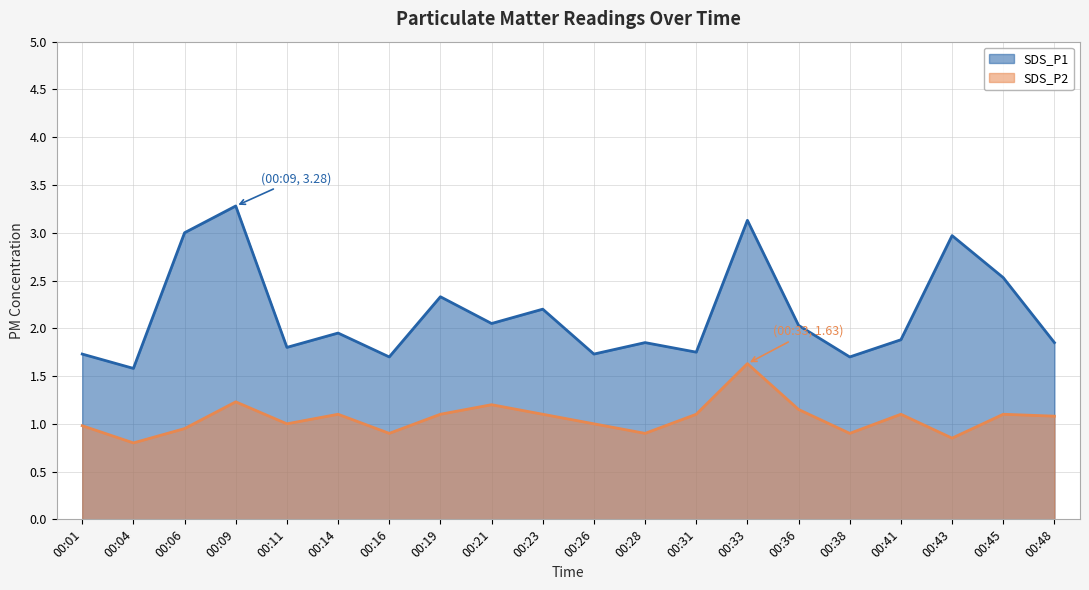

At which category does SDS_P1 reach its first local peak?

00:09